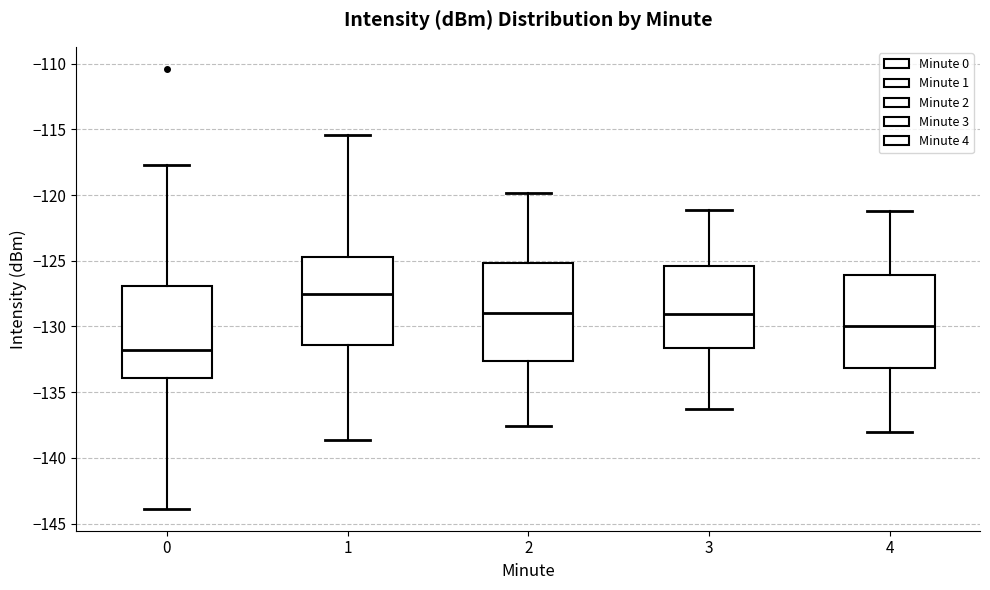

Reading left to right, read every box against the y-axis: the position of its median line, the range the box covers, and the ends of its whiskers. The values are not printed on the chart, so give them approximately, as read against the axis.

0: median -132.0, box -134.0 to -127.0, whiskers -144.0 to -117.5
1: median -127.5, box -131.5 to -124.5, whiskers -138.5 to -115.5
2: median -129.0, box -132.5 to -125.0, whiskers -137.5 to -120.0
3: median -129.0, box -131.5 to -125.5, whiskers -136.5 to -121.0
4: median -130.0, box -133.0 to -126.0, whiskers -138.0 to -121.0